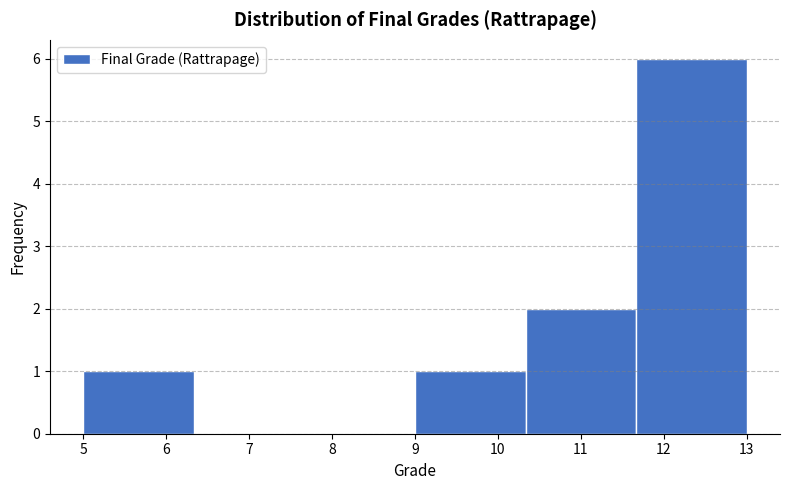

What is the height of the bar covering 10.3 to 11.7 on the x-axis? Neither the bar edges nor the heights are printed on the chart, so give them approximately, as read against the axes.

2